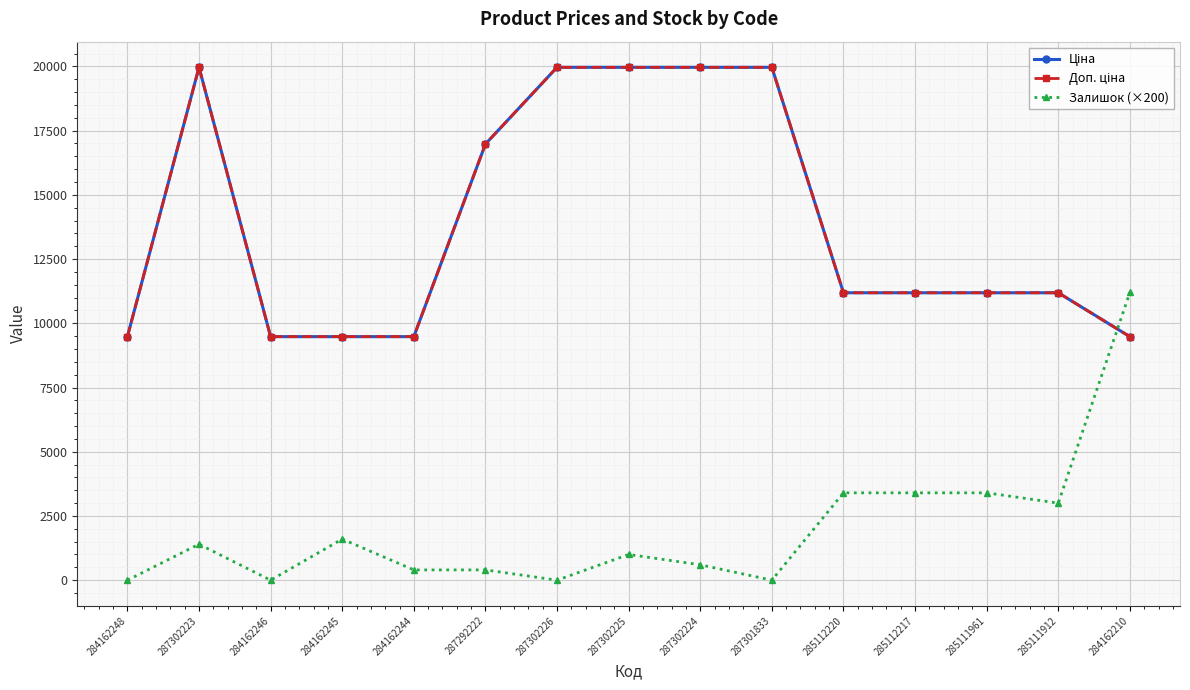

List the series in order of their peak value, highest first.

Ціна, Доп. ціна, Залишок (×200)